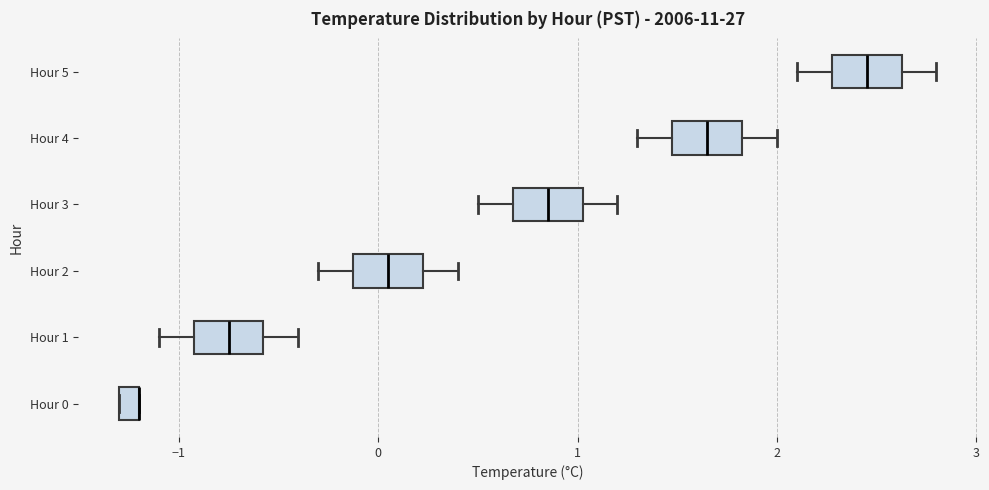

Where is the left edge of the box for Hour 2 on the x-axis? The values are not printed on the chart, so give them approximately, as read against the axis.

-0.1